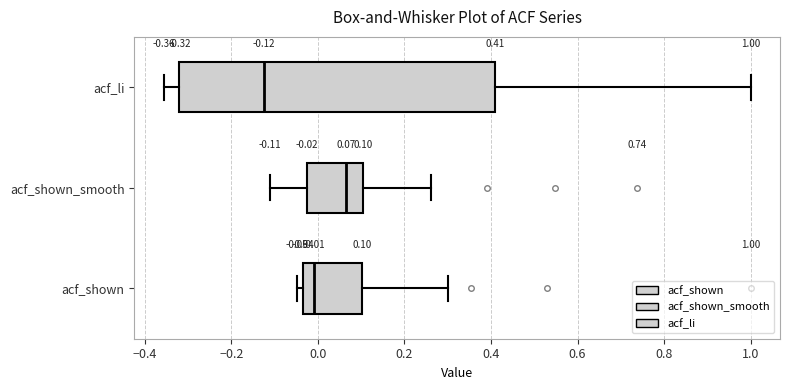

Which box is the widest, from its left edge to its right edge?

acf_li